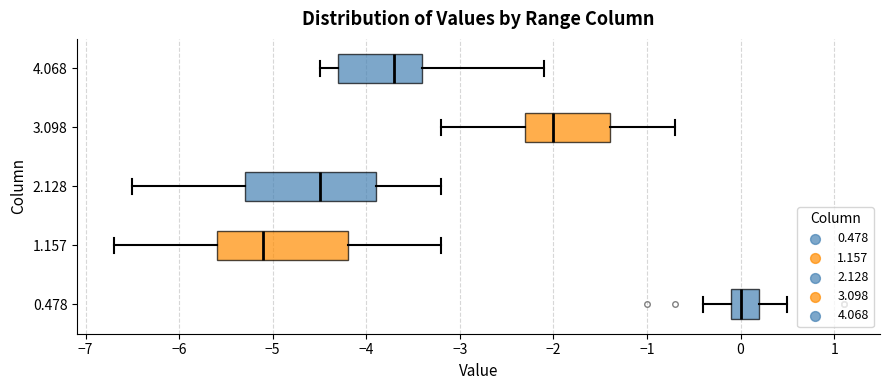

Reading bottom to top, transcribe this box plot: for each box, give where its median line is, the range the box spans, and where its two whiskers end, as read against the x-axis. The values are not printed on the chart, so give them approximately, as read against the axis.

0.478: median 0.0, box -0.1 to 0.2, whiskers -0.4 to 0.5
1.157: median -5.1, box -5.6 to -4.2, whiskers -6.7 to -3.2
2.128: median -4.5, box -5.3 to -3.9, whiskers -6.5 to -3.2
3.098: median -2.0, box -2.3 to -1.4, whiskers -3.2 to -0.7
4.068: median -3.7, box -4.3 to -3.4, whiskers -4.5 to -2.1